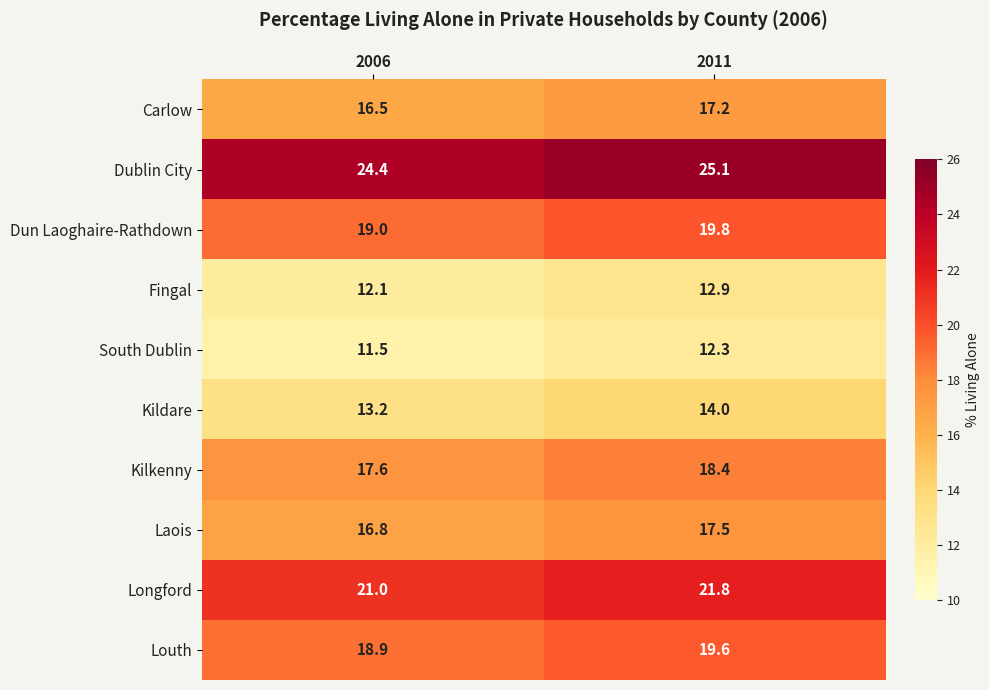

Read the Kilkenny value at 2006.

17.6